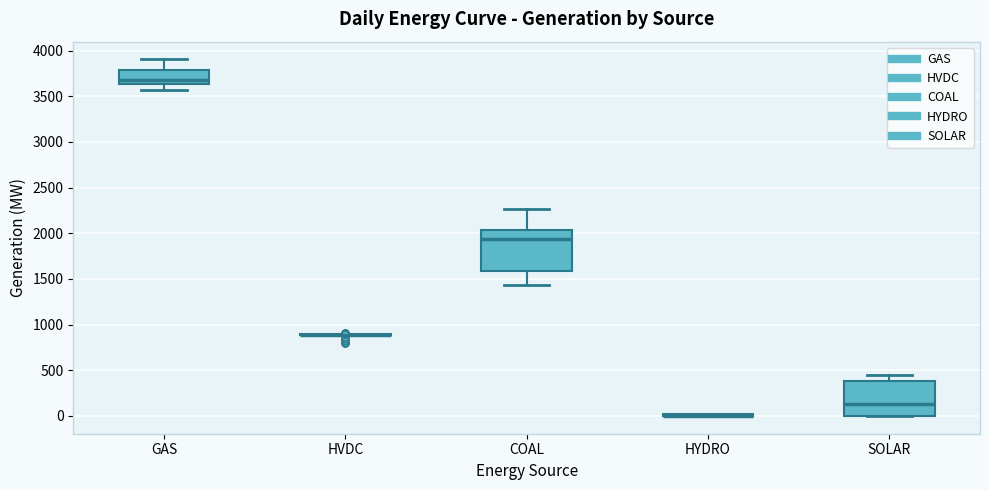

Reading left to right, transcribe this box plot: for each box, give where its median line is, the range the box spans, and where its two whiskers end, as read against the y-axis. The values are not printed on the chart, so give them approximately, as read against the axis.

GAS: median 3650 (just above the box's lower edge), box 3650 to 3800, whiskers 3550 to 3900
HVDC: box collapsed to a line at 900, whiskers 900 to 900
COAL: median 1950, box 1600 to 2050, whiskers 1450 to 2250
HYDRO: box collapsed to a line at 0, whiskers 0 to 50
SOLAR: median 150, box 0 to 400, whiskers 0 to 450